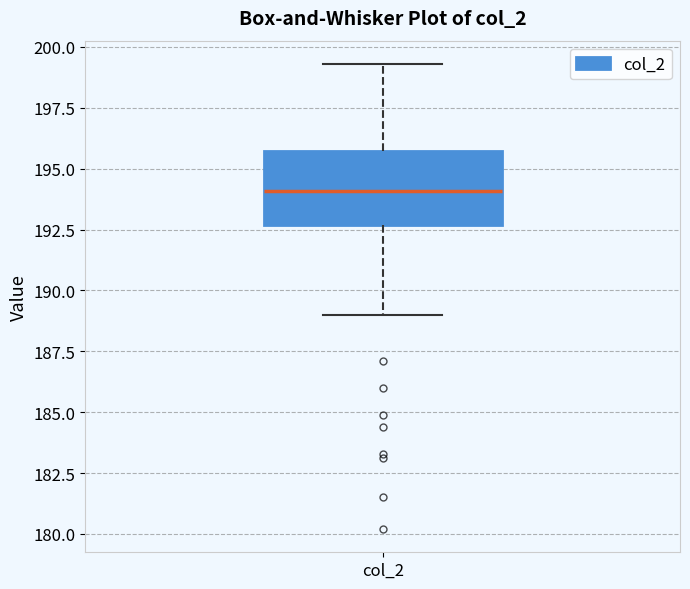

Where is the upper edge of the box for col_2 on the y-axis? The values are not printed on the chart, so give them approximately, as read against the axis.

195.5